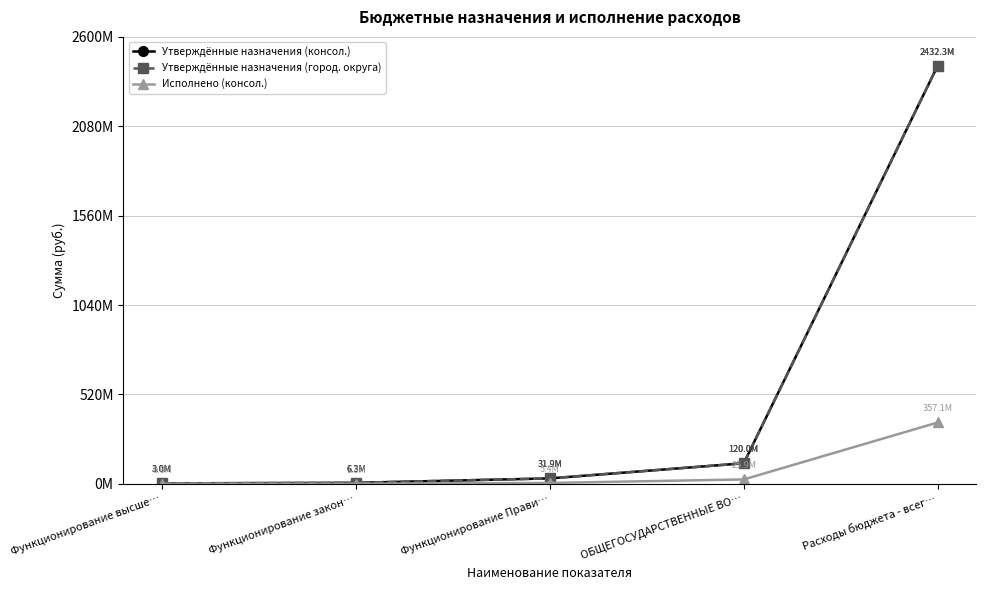

What is the difference between the maximum and minimum values in the Исполнено (консол.) series?

356508351.4